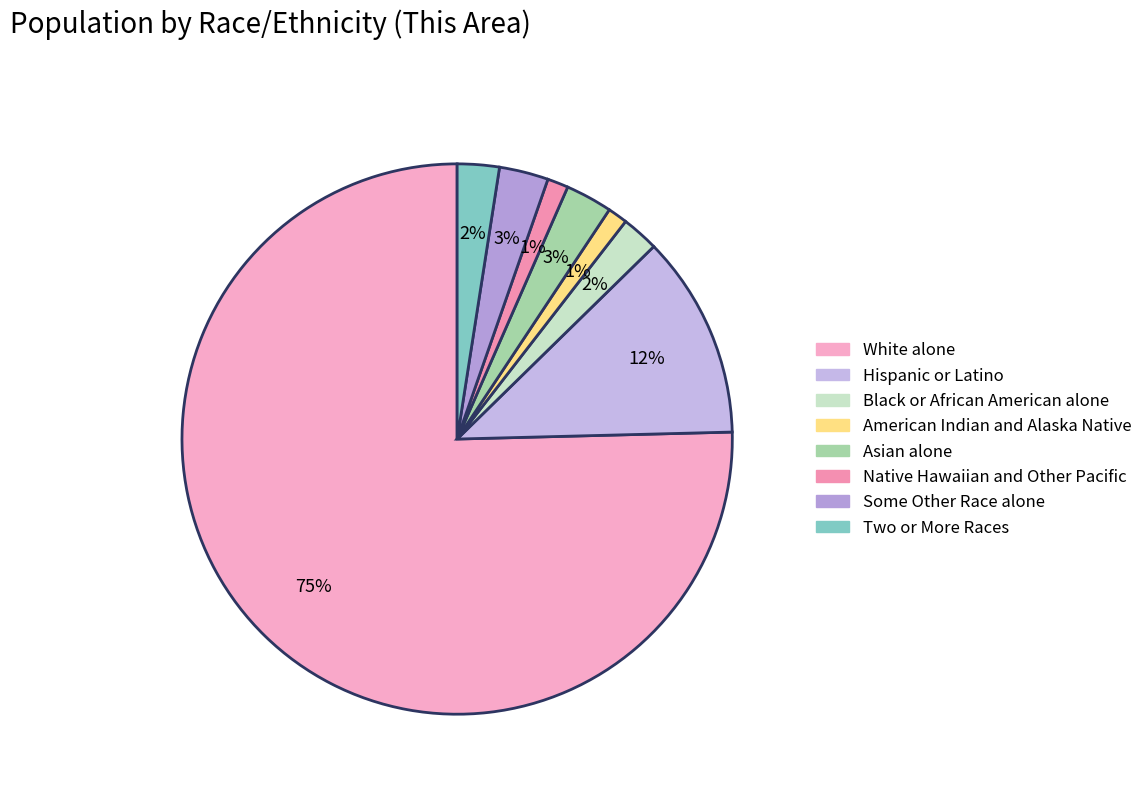

What is the largest slice in the pie chart?

White alone